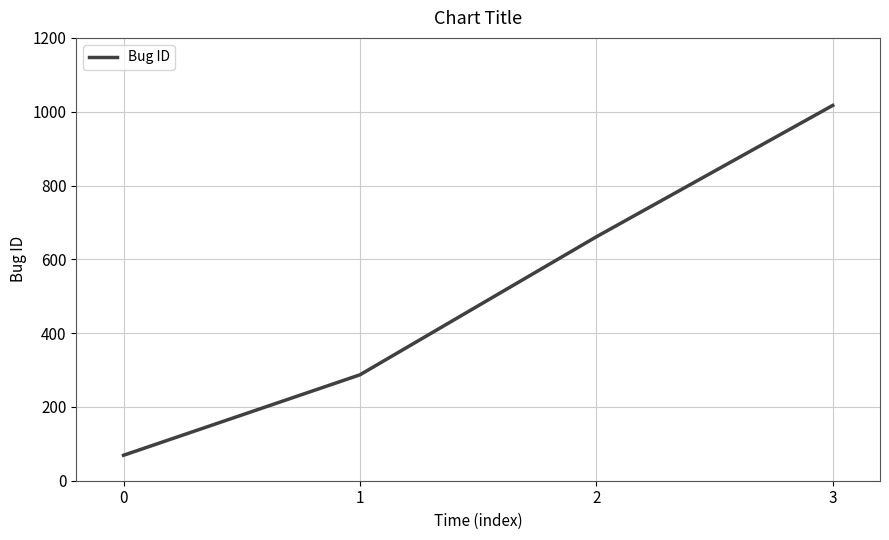

True or false: there are more than 1 points higher than both neighbors.

False